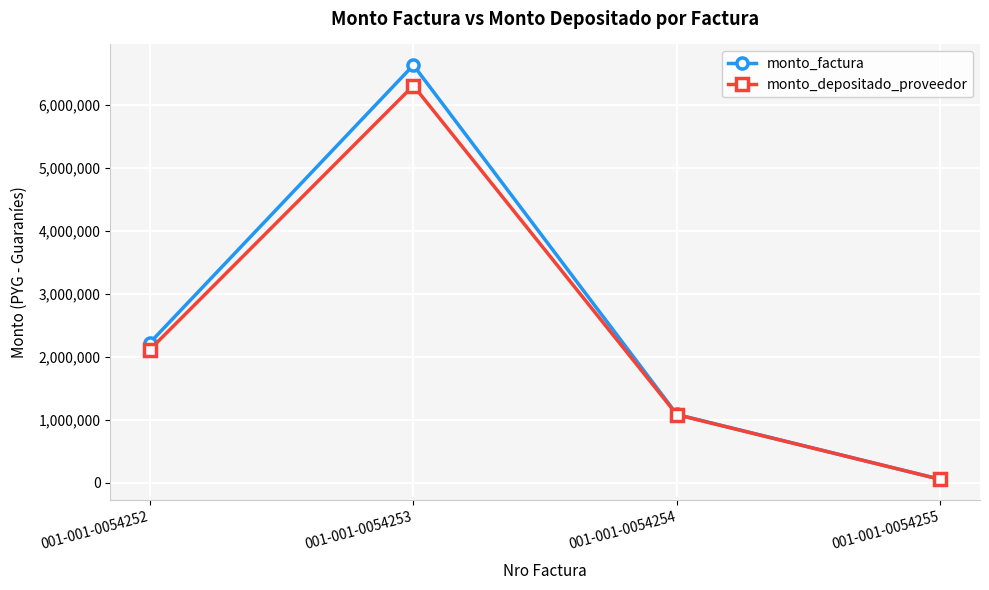

How many interior local peaks does the monto_depositado_proveedor series have?

1